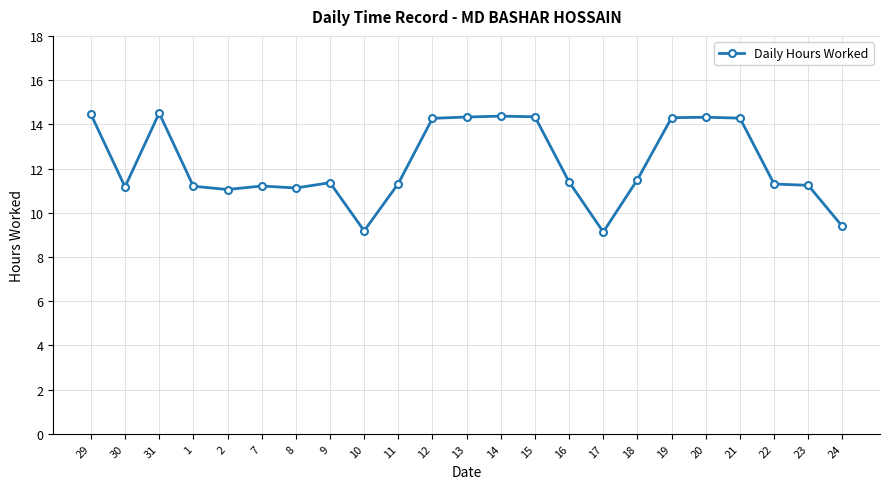

Approximately how many times larger is the value at 18 compared to 15?

0.8